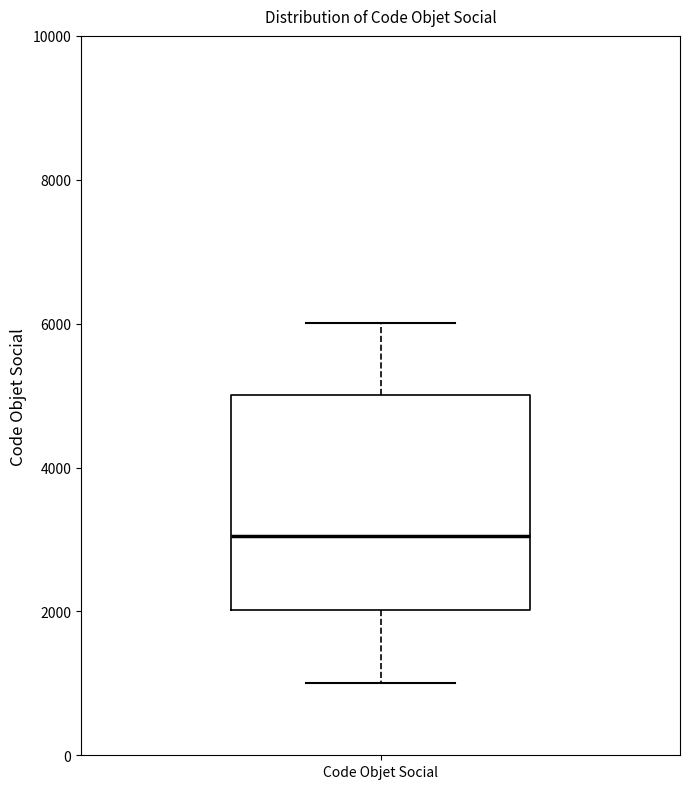

Transcribe this box plot: give where the median line is, the range the box spans, and where the two whiskers end, as read against the y-axis. The values are not printed on the chart, so give them approximately, as read against the axis.

median 3000, box 2000 to 5000, whiskers 1000 to 6000